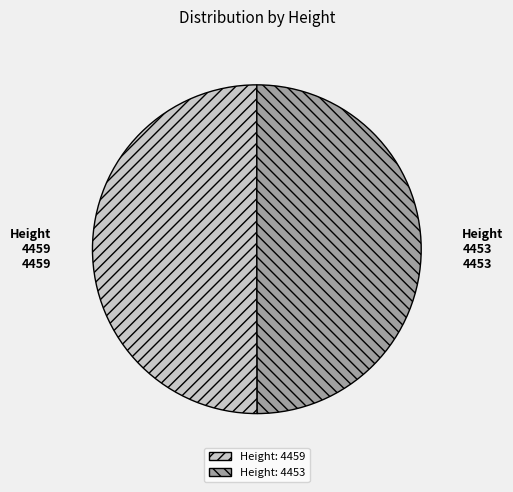

Is the sum of Height: 4453 and Height: 4459 greater than half?

Yes